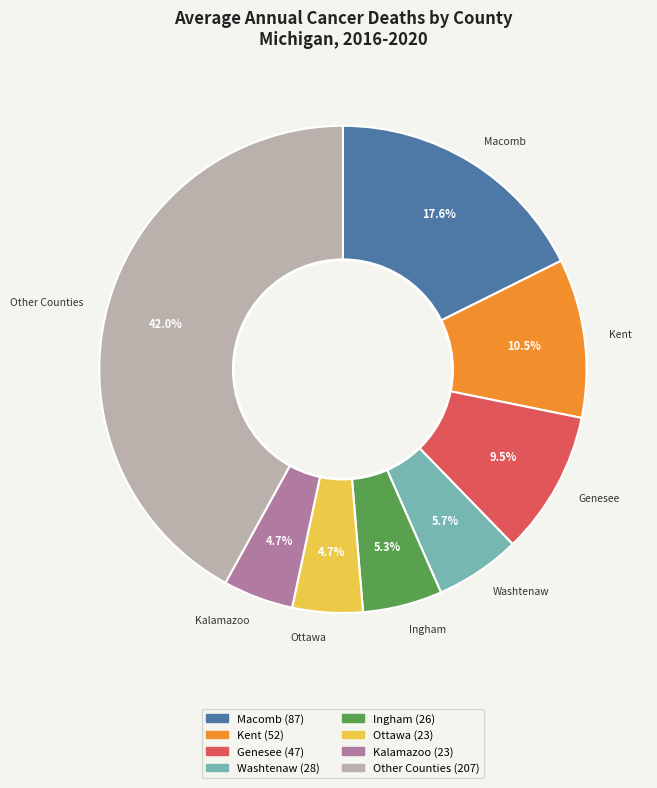

Is there a majority slice in this chart?

Yes